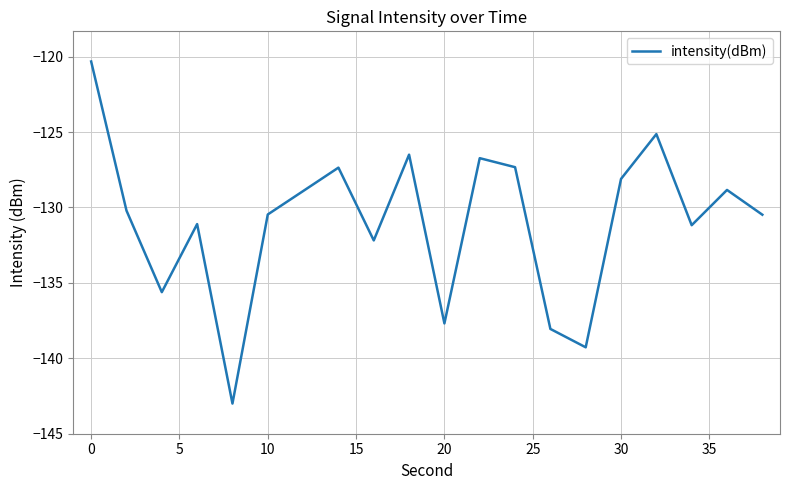

What is the difference between the maximum and minimum values?

22.7